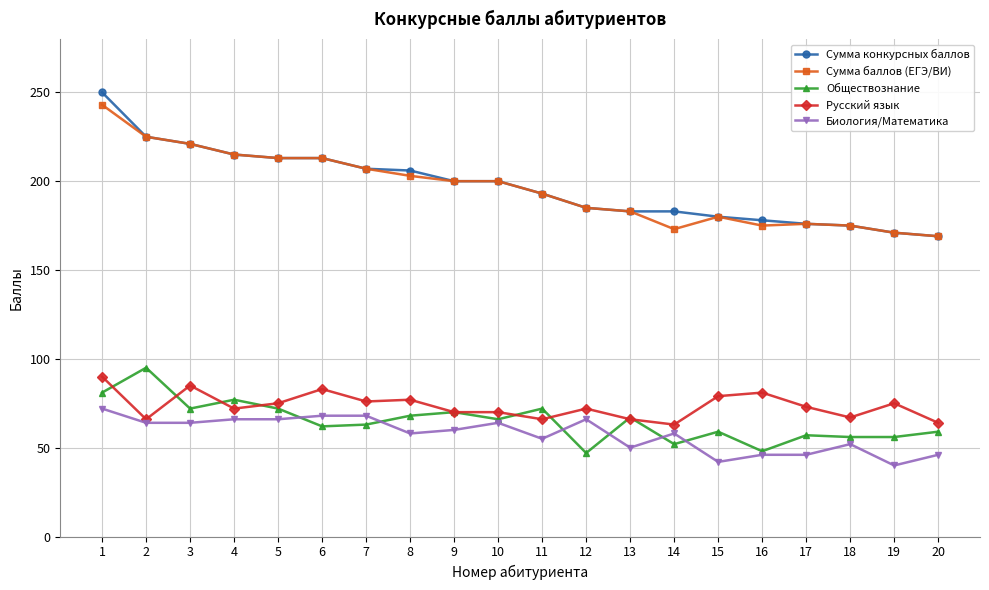

True or false: Обществознание has more than 2 interior local peaks.

True